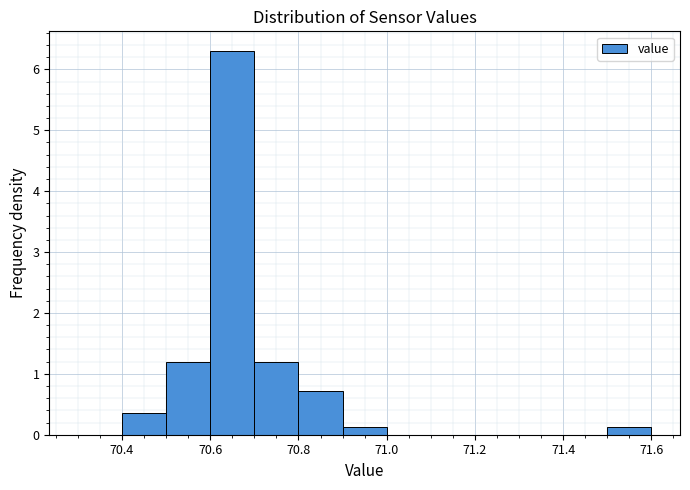

Over which range of the x-axis is the bar tallest?

70.6 to 70.7